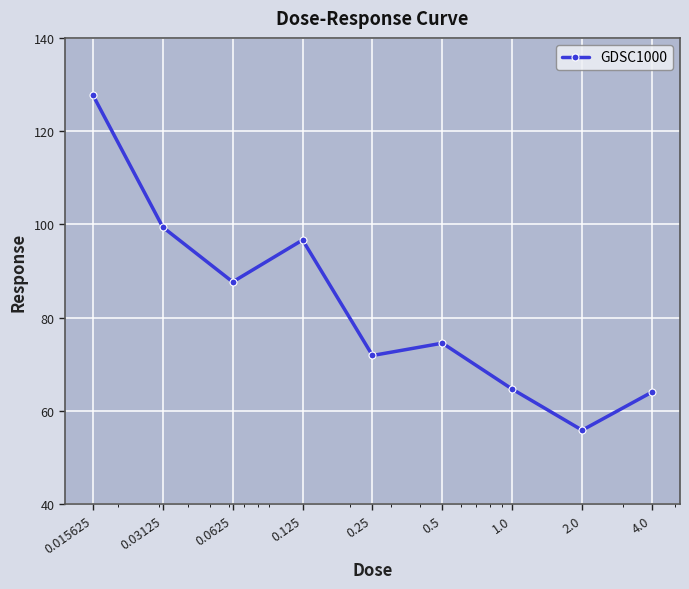

What is the difference between the maximum and minimum values?

71.8